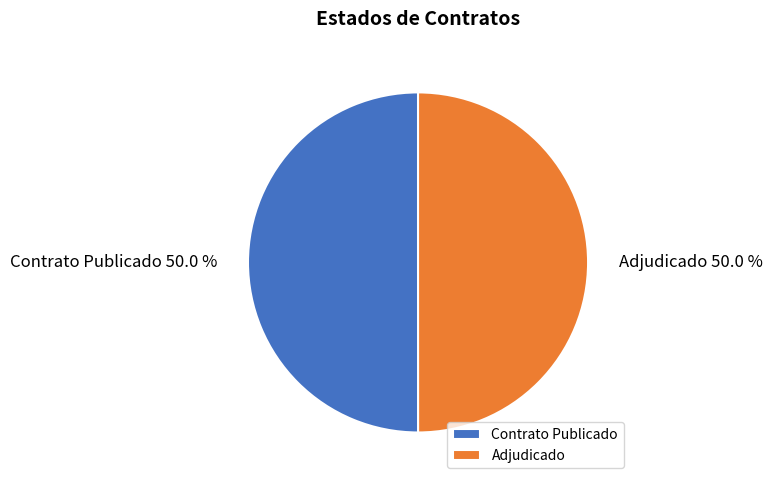

Do Contrato Publicado and Adjudicado together represent more than half of the pie?

Yes